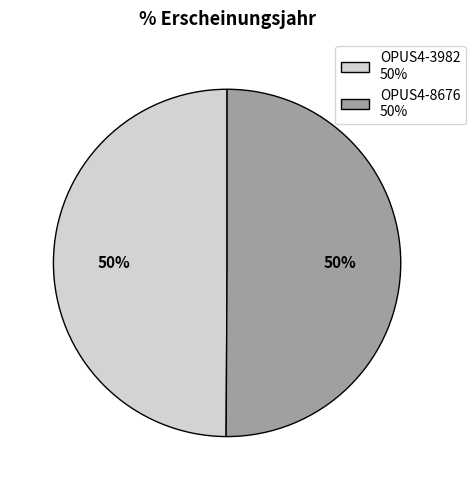

What percentage is the OPUS4-8676 slice, to the nearest percent?

50%